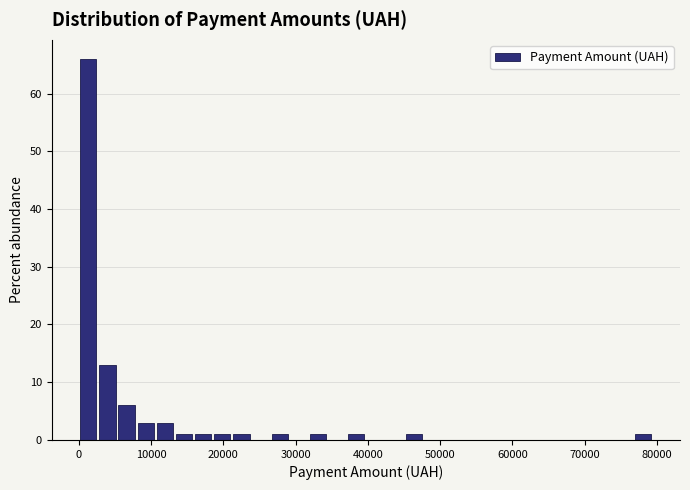

Read against the x-axis, roughly where is the centre of the tallest bar?

1000